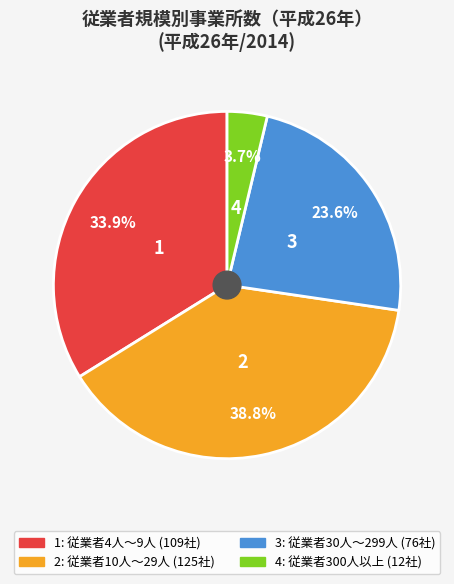

Is there any slice that represents more than half of the pie?

No